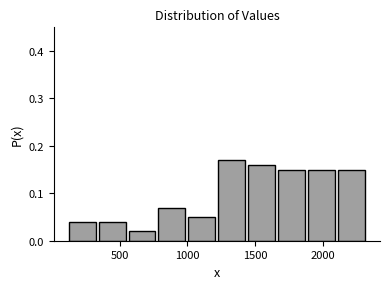

Which range on the x-axis has the tallest bar?

1200 to 1450